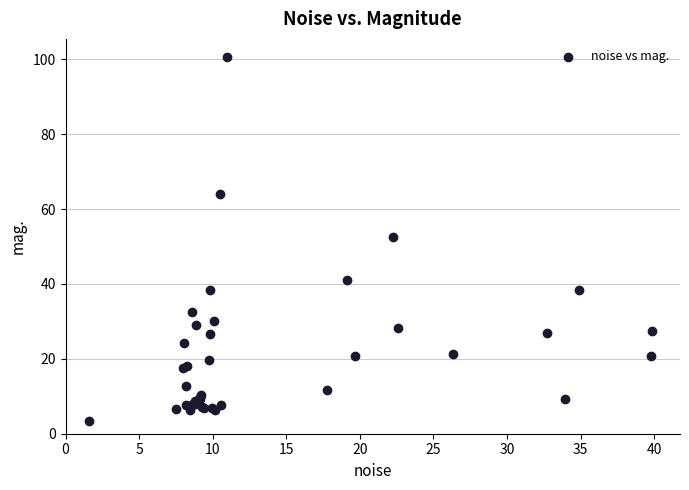

What Y value in the scatter plot is closest to 51?

52.5